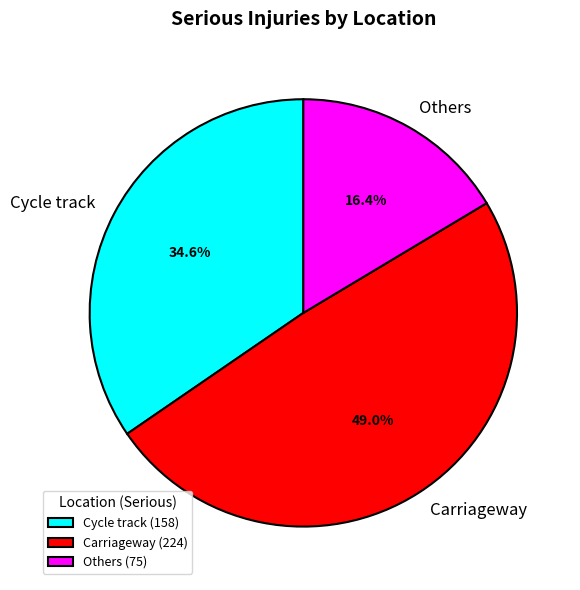

Does Carriageway account for over 50% of the chart?

No